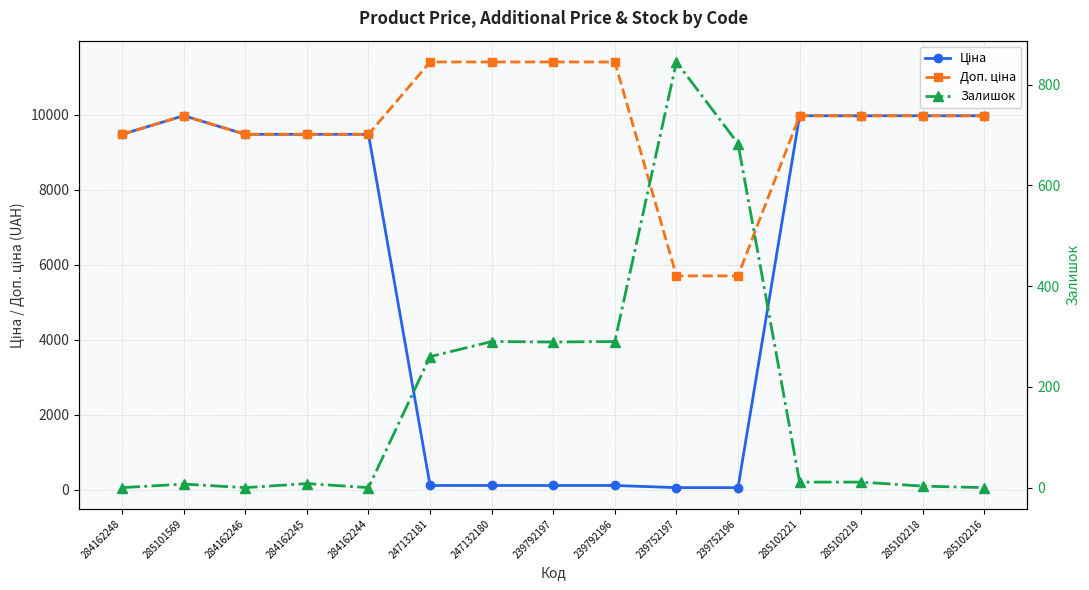

In Залишок, how many points are higher than both neighbors (excluding endpoints)?

4